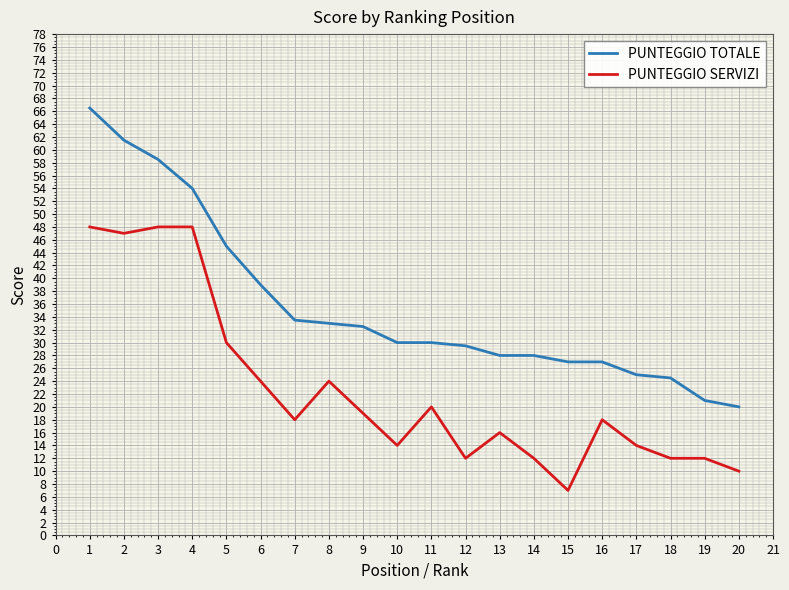

True or false: PUNTEGGIO SERVIZI has more than 2 points higher than both neighbors.

True